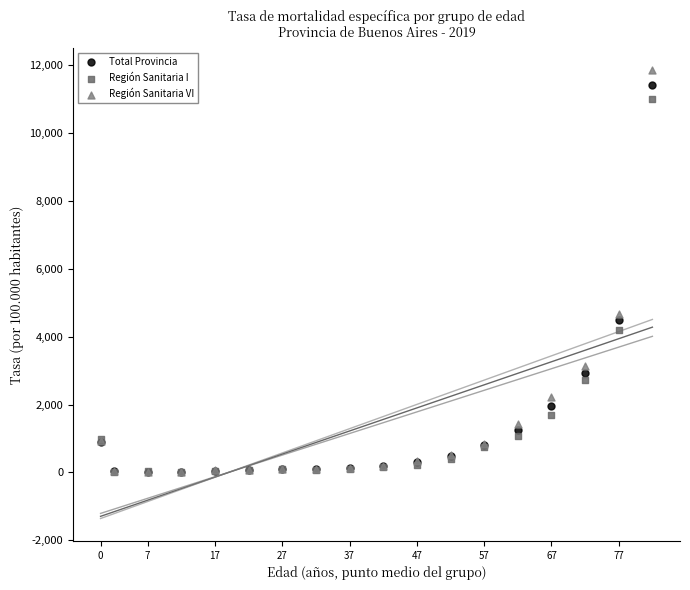

In the Total Provincia series, what Y value is closest to 5714?

4494.2